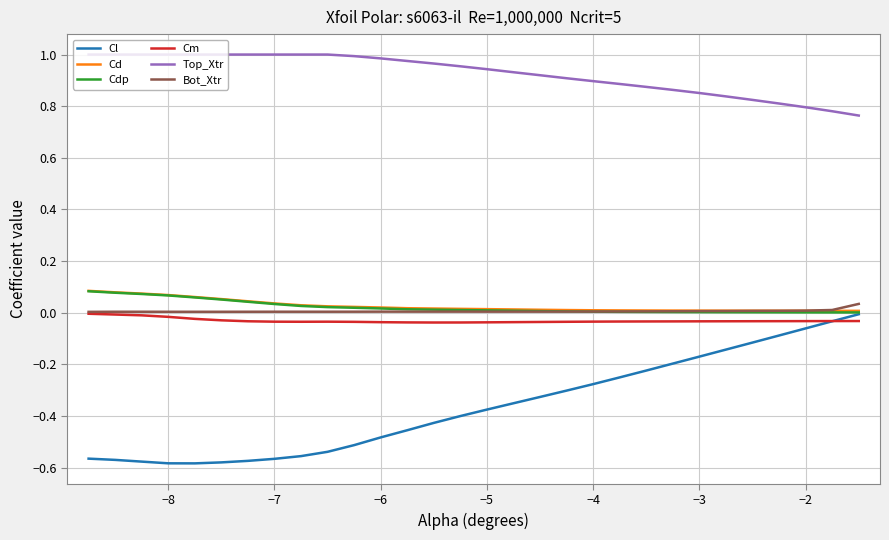

True or false: Bot_Xtr and Top_Xtr intersect in this chart.

False